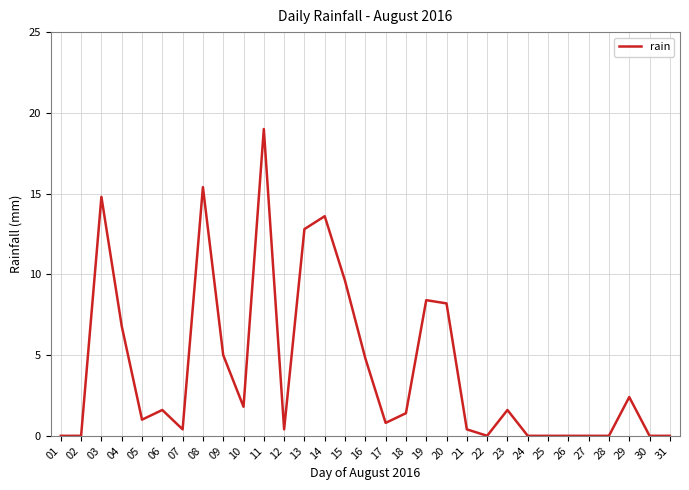

The value at 10 is 1.8. True or false?

True